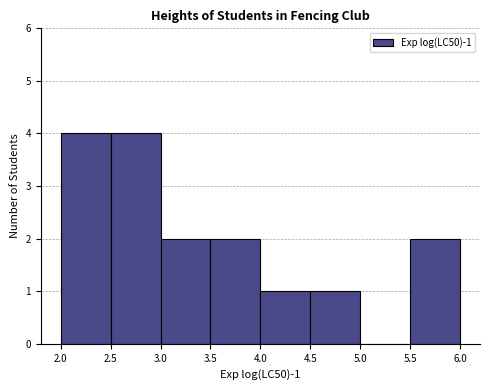

How tall is the bar that spans 4.0 to 4.5 on the x-axis? The values are not printed on the chart, so give them approximately, as read against the axis.

1